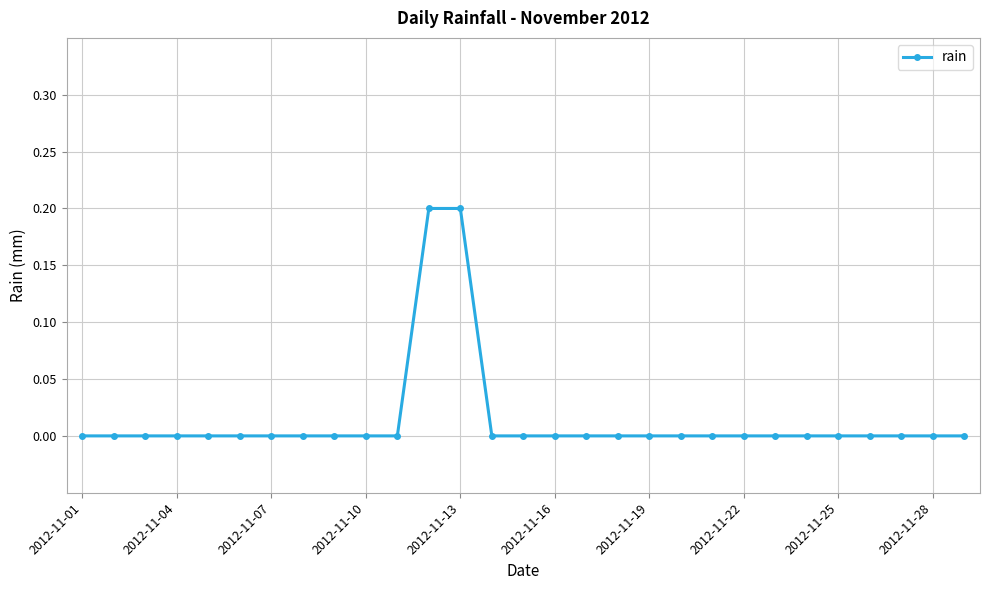

What is the sum of all values?

0.4